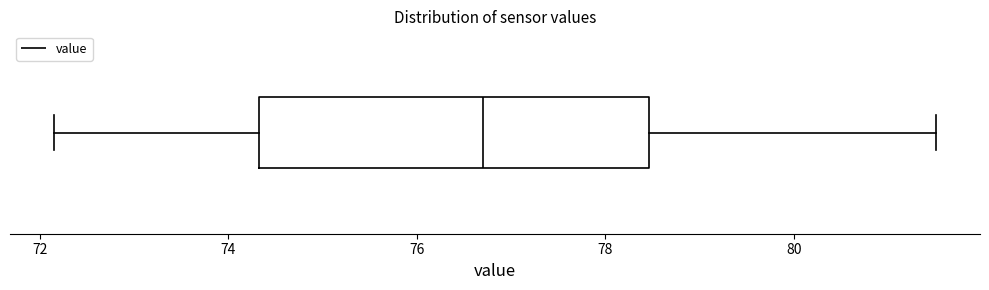

Read this box plot against the x-axis: the position of the median line, the range covered by the box, and the ends of both whiskers. The values are not printed on the chart, so give them approximately, as read against the axis.

median 76.8, box 74.4 to 78.4, whiskers 72.2 to 81.6